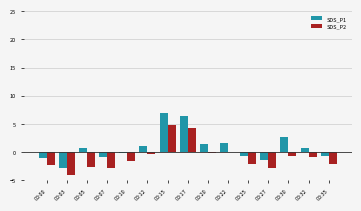

What is the difference between the SDS_P1 values at 00:05 and 00:27?

2.0